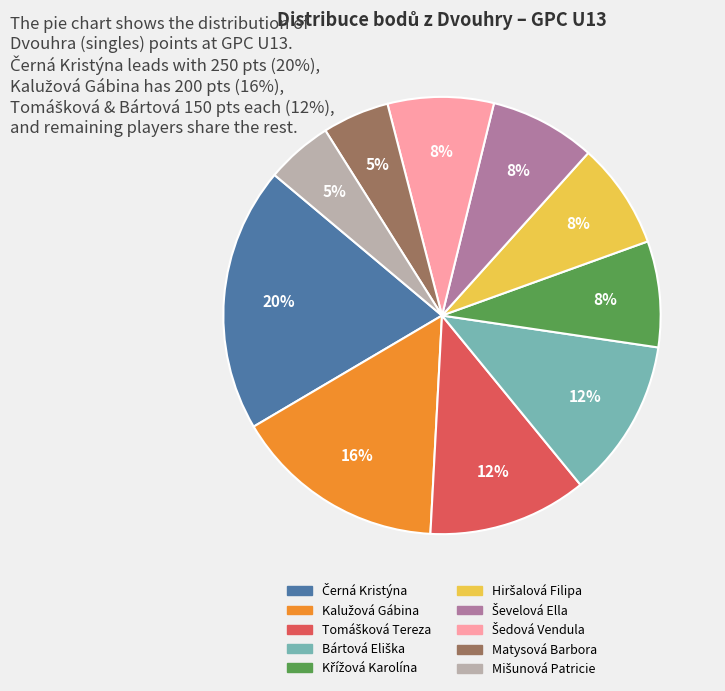

What percentage is the Matysová Barbora slice, to the nearest percent?

5%